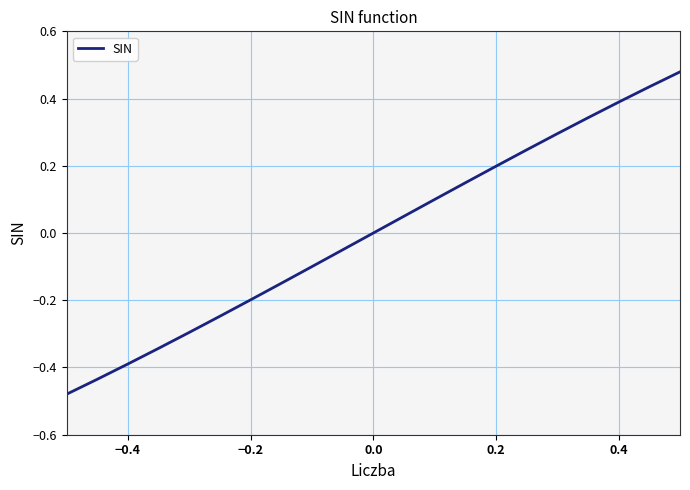

What is the difference between the maximum and minimum values?

1.0